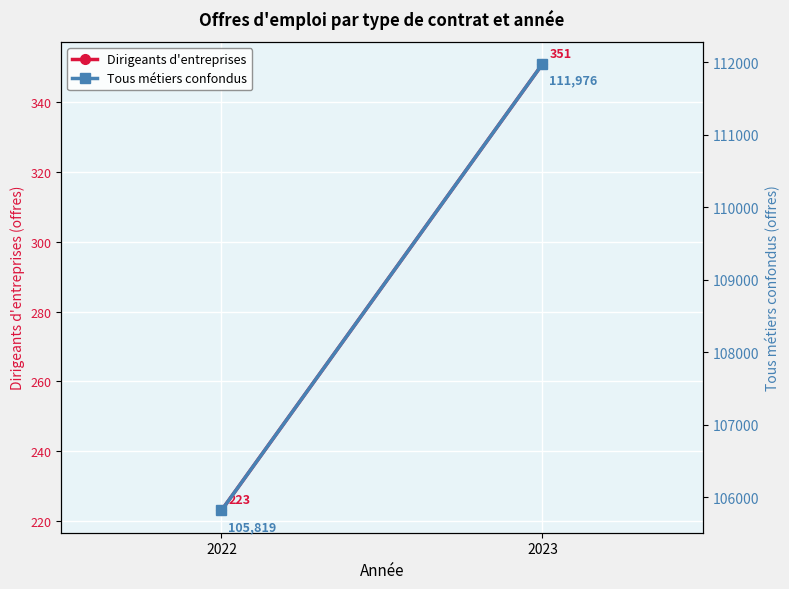

Rank the categories by Dirigeants d'entreprises value from highest to lowest.

2023, 2022